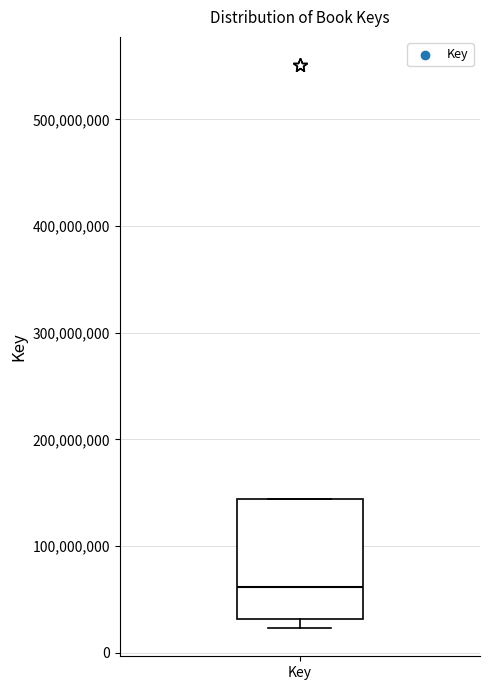

Read this box plot against the y-axis: the position of the median line, the range covered by the box, and the ends of both whiskers. The values are not printed on the chart, so give them approximately, as read against the axis.

median 60000000, box 30000000 to 140000000, whiskers 20000000 to 140000000